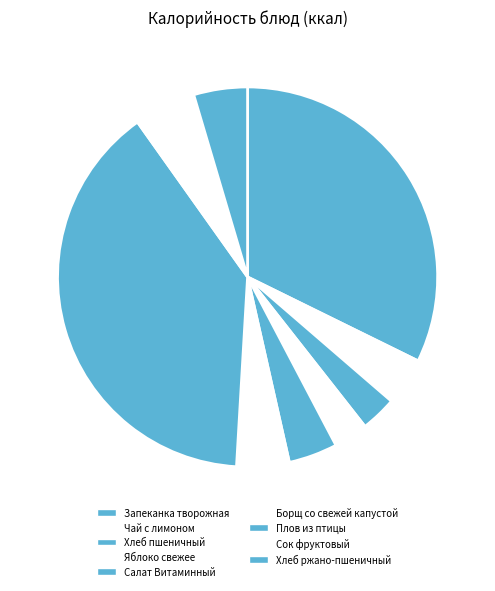

Do Плов из птицы and Сок фруктовый together represent more than half of the pie?

No